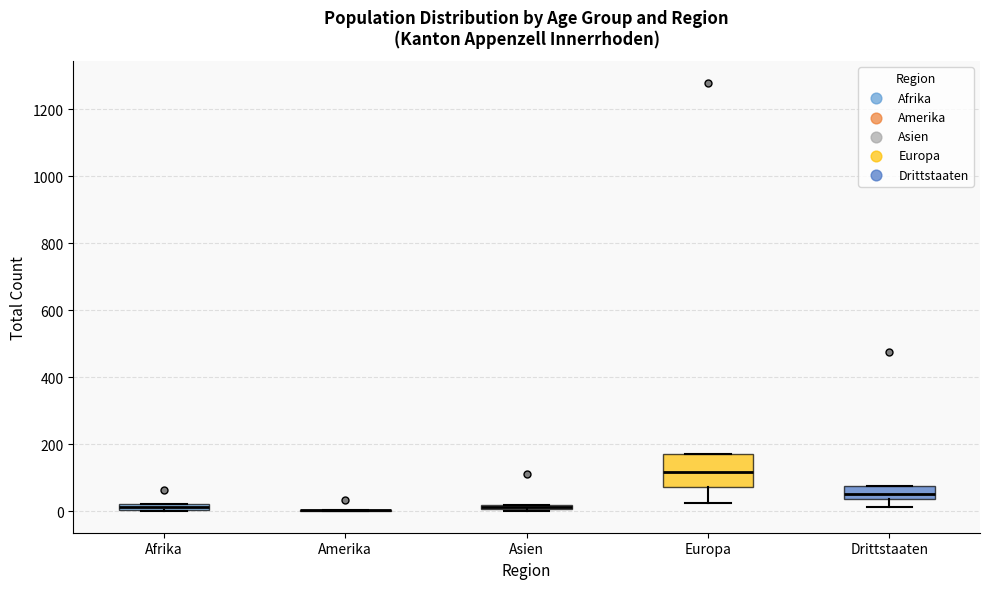

Which box is the tallest, from its lower edge to its upper edge?

Europa